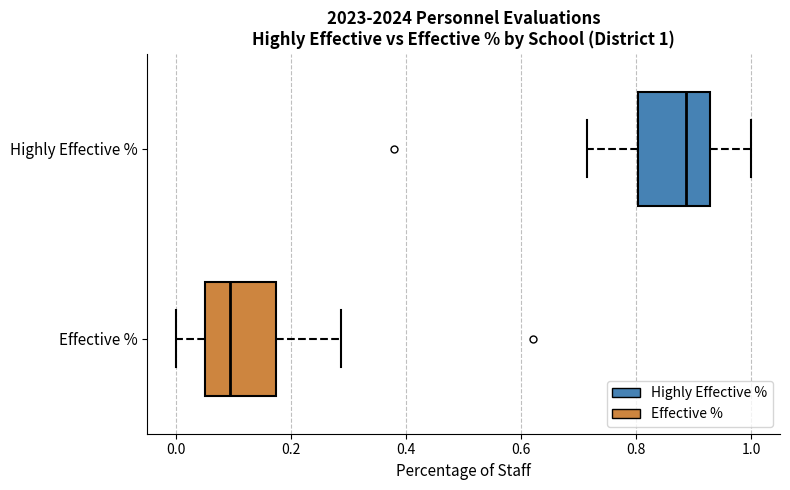

Which box's median line is the furthest to the right?

Highly Effective %